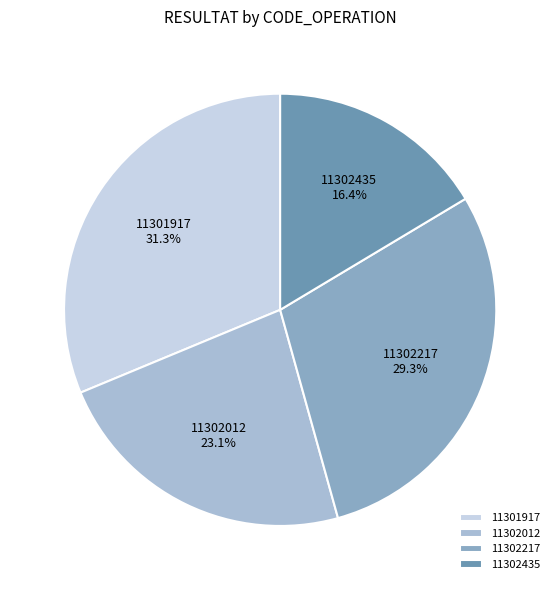

Is the sum of 11302435 and 11302217 greater than half?

No